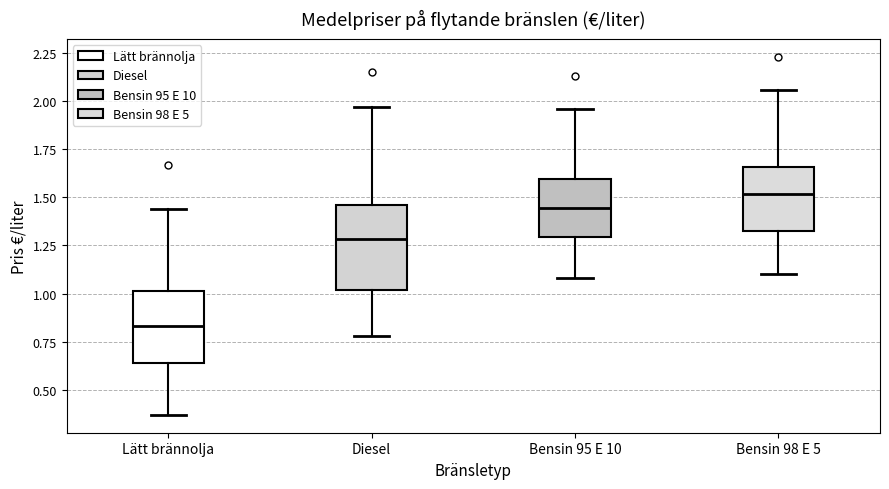

Reading left to right, read every box against the y-axis: the position of its median line, the range the box covers, and the ends of its whiskers. The values are not printed on the chart, so give them approximately, as read against the axis.

Lätt brännolja: median 0.85, box 0.65 to 1.00, whiskers 0.35 to 1.45
Diesel: median 1.30, box 1.00 to 1.45, whiskers 0.80 to 1.95
Bensin 95 E 10: median 1.45, box 1.30 to 1.60, whiskers 1.10 to 1.95
Bensin 98 E 5: median 1.50, box 1.35 to 1.65, whiskers 1.10 to 2.05